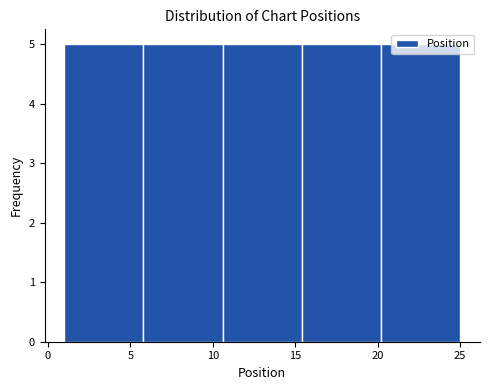

Reading left to right, transcribe this chart: for each bar, give the range it covers on the x-axis and its height. Neither the bar edges nor the heights are printed on the chart, so give them approximately, as read against the axes.

1.0 to 5.8: 5
5.8 to 10.6: 5
10.6 to 15.4: 5
15.4 to 20.2: 5
20.2 to 25.0: 5